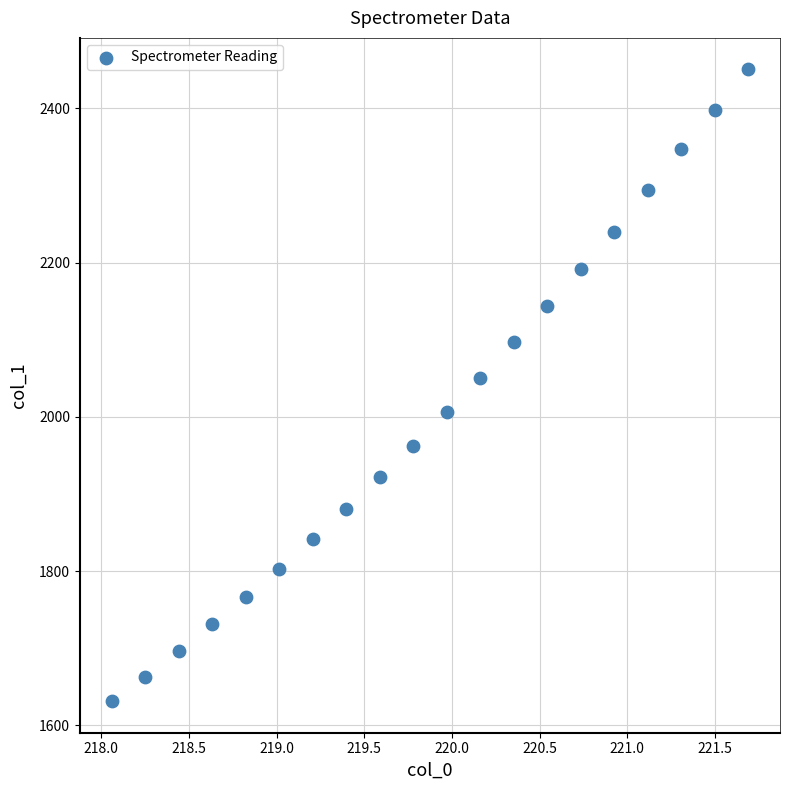

What is the range of Y values (max minus min)?

819.0